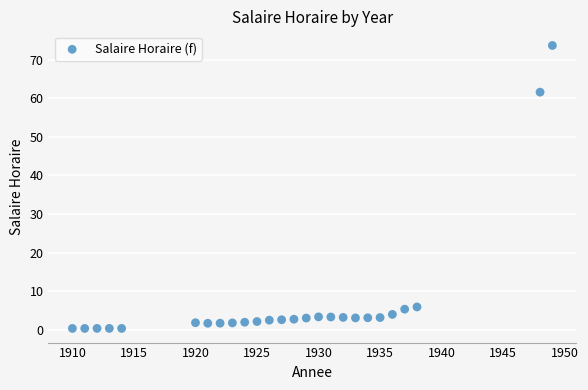

What Y value in the scatter plot is closest to 37?

61.6